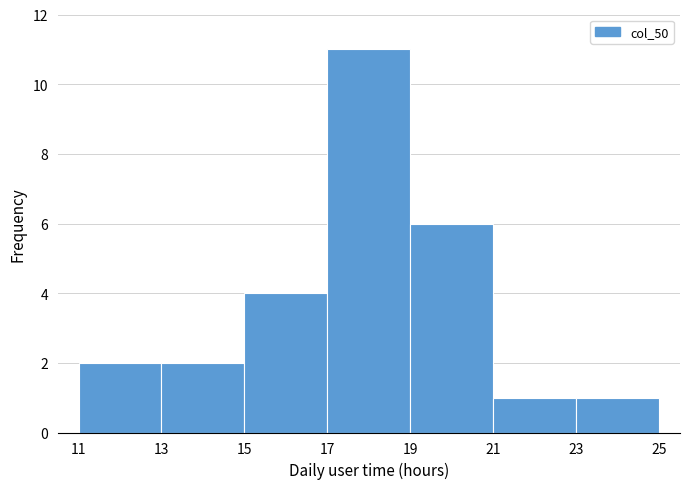

Which range on the x-axis has the tallest bar?

17 to 19